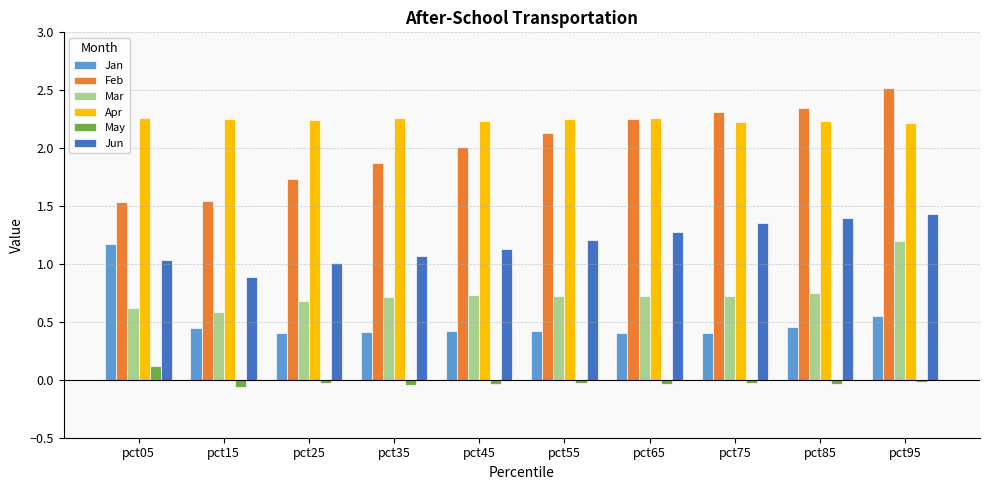

What is the highest value of the Feb series?

2.5